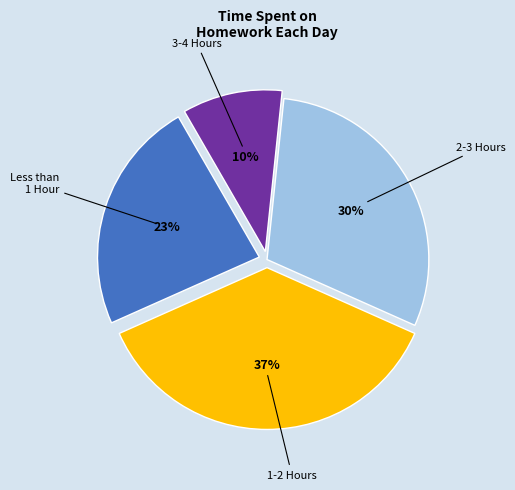

Count the number of slices in the pie.

4